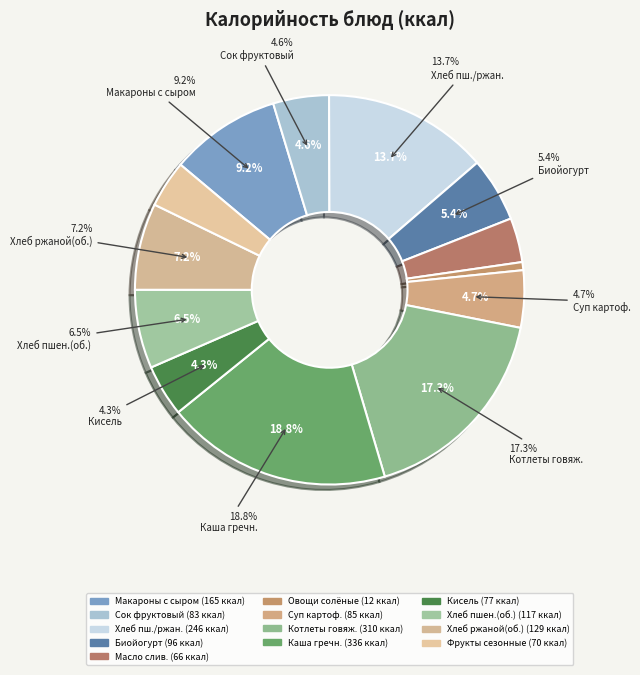

To the nearest percent, what is the difference between the largest and smallest slice percentages?

18%